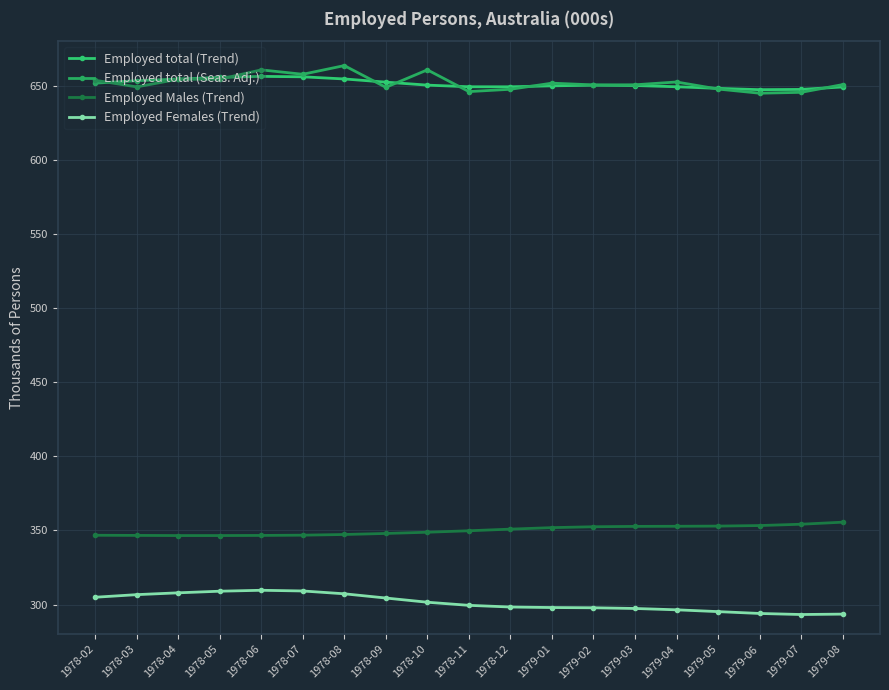

Reading left to right, transcribe all the data shown in this chart.

Employed total (Trend): 651.7	653.3	654.5	655.6	656.3	656.0	654.5	652.4	650.4	649.3	649.2	649.9	650.3	650.1	649.3	648.2	647.3	647.5	649.1
Employed total (Seas. Adj.): 653.6	649.2	654.3	654.4	660.7	657.7	663.5	648.9	660.7	646.0	647.6	651.7	650.5	650.6	652.5	647.7	644.9	645.5	650.7
Employed Males (Trend): 346.7	346.6	346.5	346.5	346.6	346.8	347.3	348.0	348.8	349.8	350.9	351.9	352.5	352.7	352.8	352.9	353.3	354.2	355.6
Employed Females (Trend): 304.9	306.7	307.9	309.0	309.6	309.2	307.3	304.4	301.6	299.5	298.4	298.0	297.8	297.4	296.5	295.2	294.0	293.3	293.6